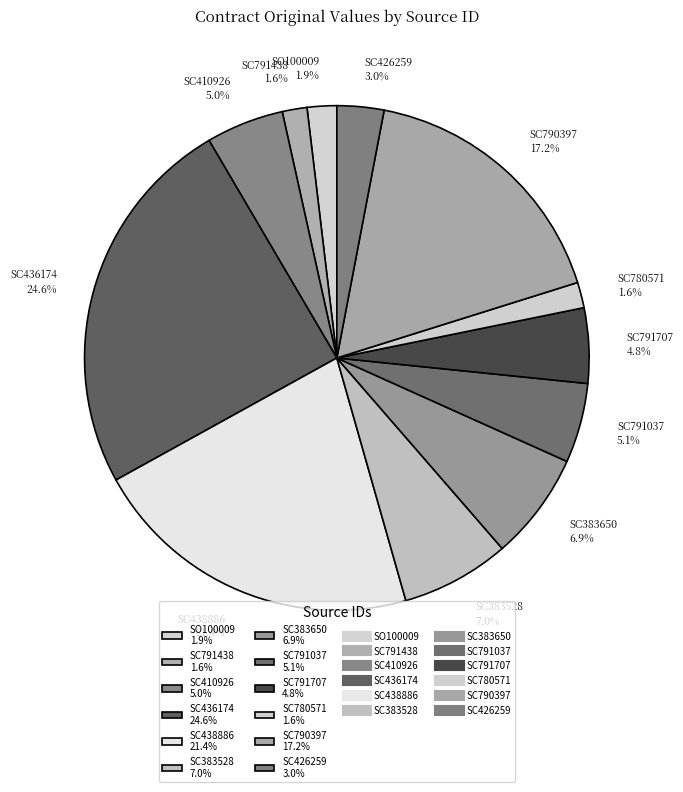

Does SC790397 account for over 50% of the chart?

No